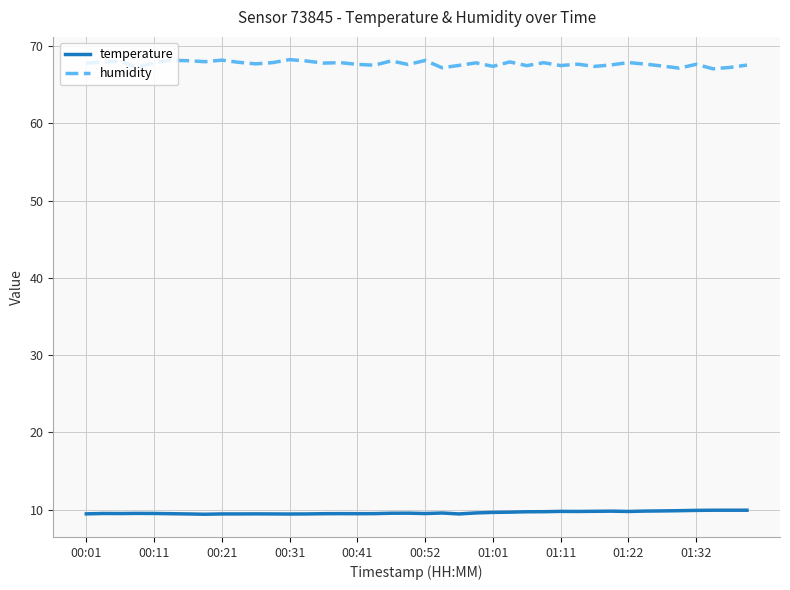

Which series has the widest spread of values?

humidity